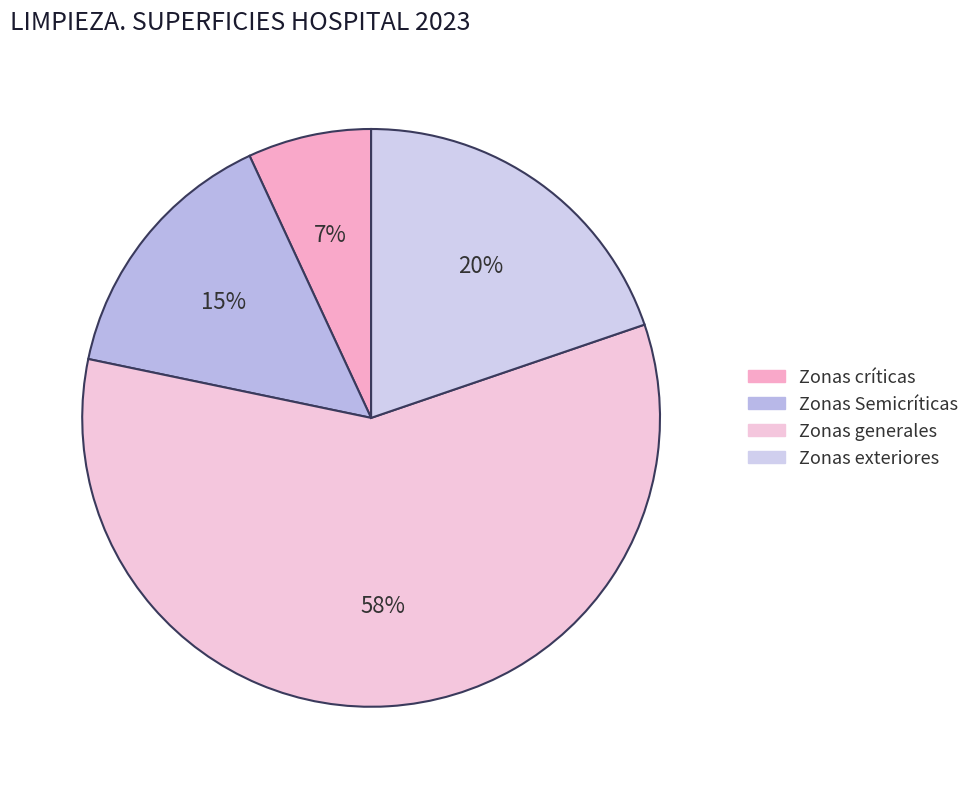

To the nearest percent, what percentage of the pie is Zonas generales?

58%